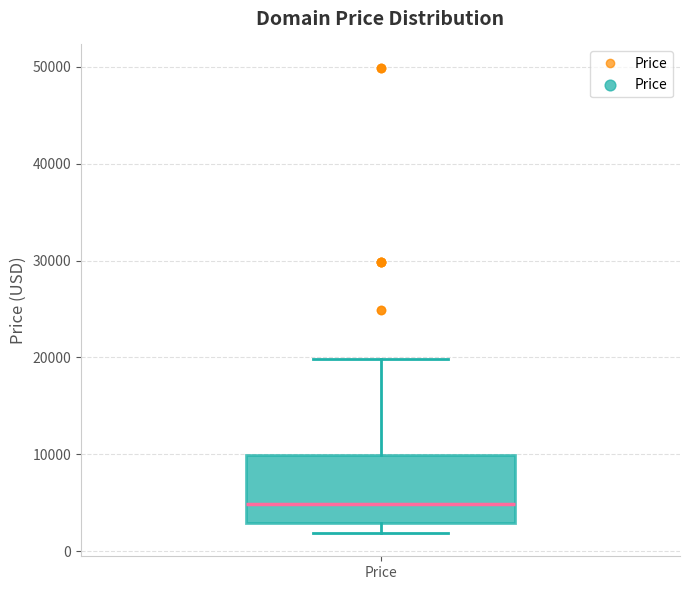

Read this box plot against the y-axis: the position of the median line, the range covered by the box, and the ends of both whiskers. The values are not printed on the chart, so give them approximately, as read against the axis.

median 5000, box 3000 to 10000, whiskers 2000 to 20000